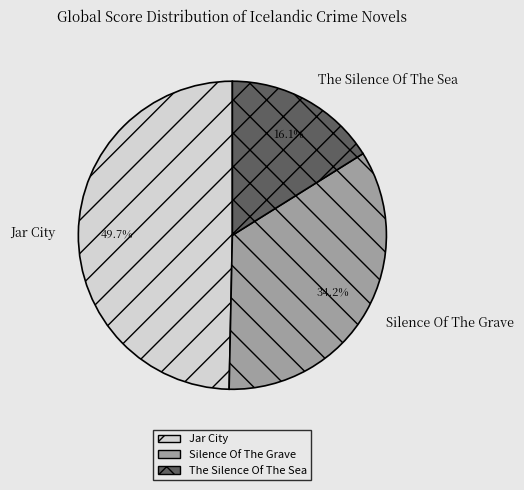

Do Jar City and Silence Of The Grave together represent more than half of the pie?

Yes